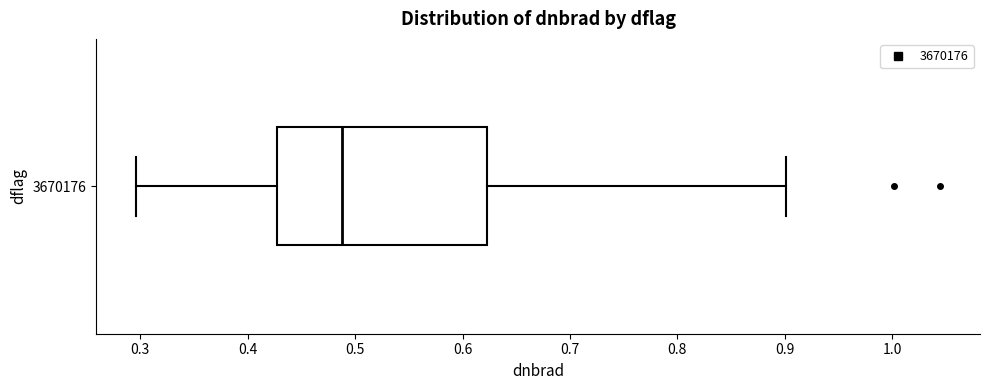

Transcribe this box plot: give where the median line is, the range the box spans, and where the two whiskers end, as read against the x-axis. The values are not printed on the chart, so give them approximately, as read against the axis.

median 0.49, box 0.43 to 0.62, whiskers 0.30 to 0.90